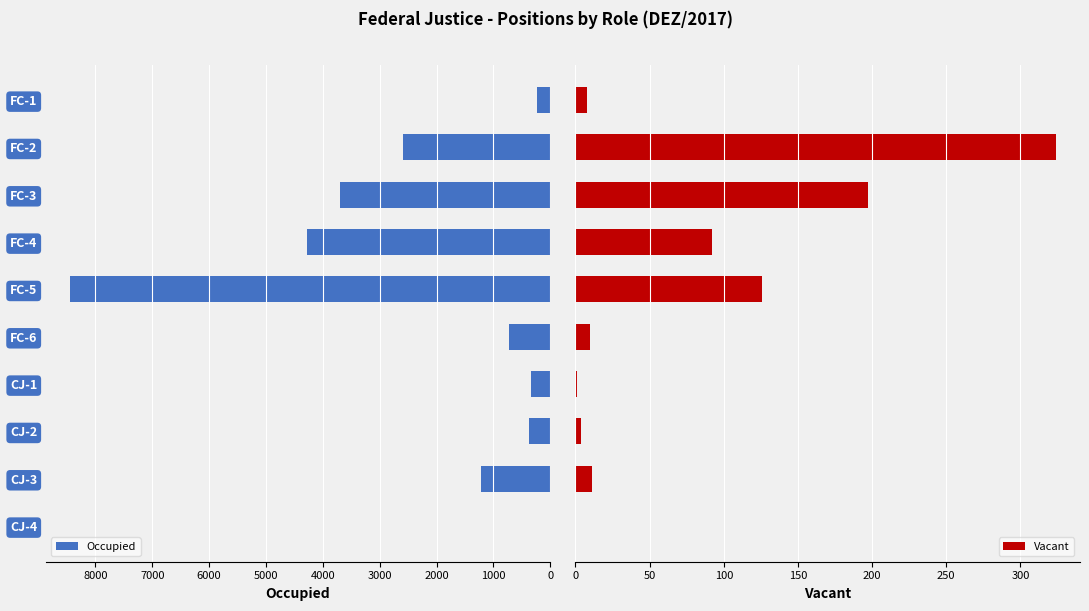

What is the difference between the maximum and second lowest values in the Occupied series?

8214